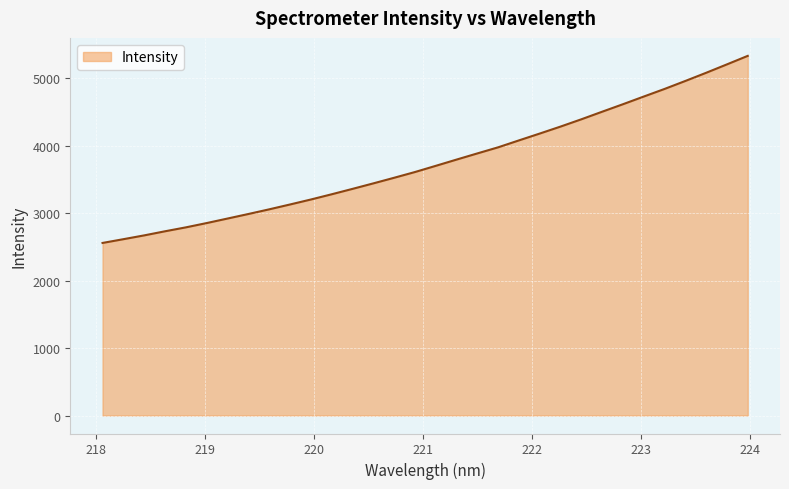

Reading left to right, transcribe all the data shown in this chart.

2559.4	2615.0	2671.5	2732.5	2790.6	2854.4	2921.4	2988.7	3057.8	3129.8	3203.5	3281.2	3361.2	3442.8	3526.0	3611.1	3702.9	3795.7	3887.3	3977.8	4080.5	4182.1	4285.5	4393.5	4505.8	4616.9	4730.8	4843.5	4961.9	5083.0	5207.8	5333.8